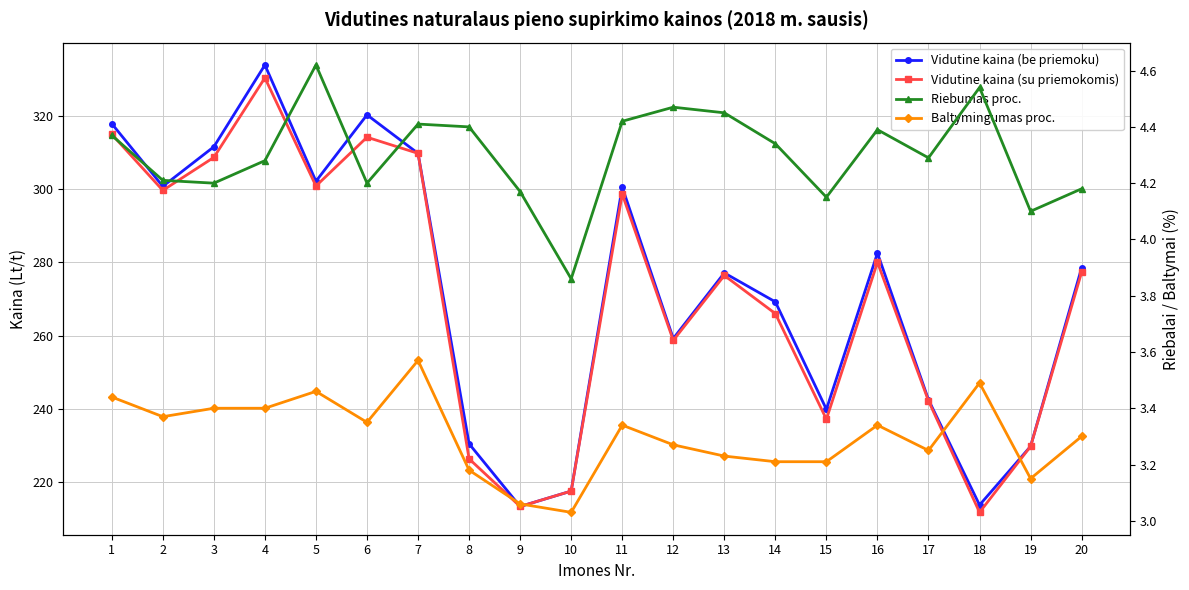

Read the Riebumas proc. value at 12.

4.5